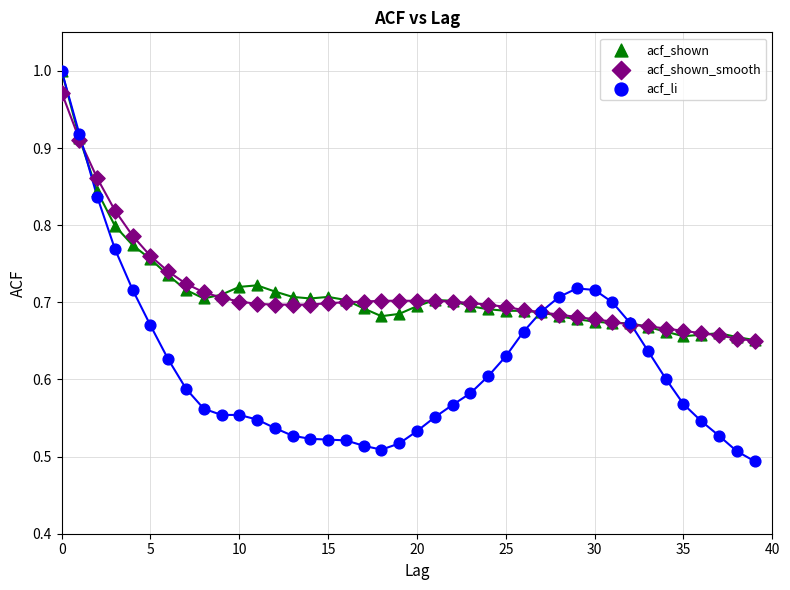

What are all the series names shown in the legend?

acf_shown, acf_shown_smooth, acf_li